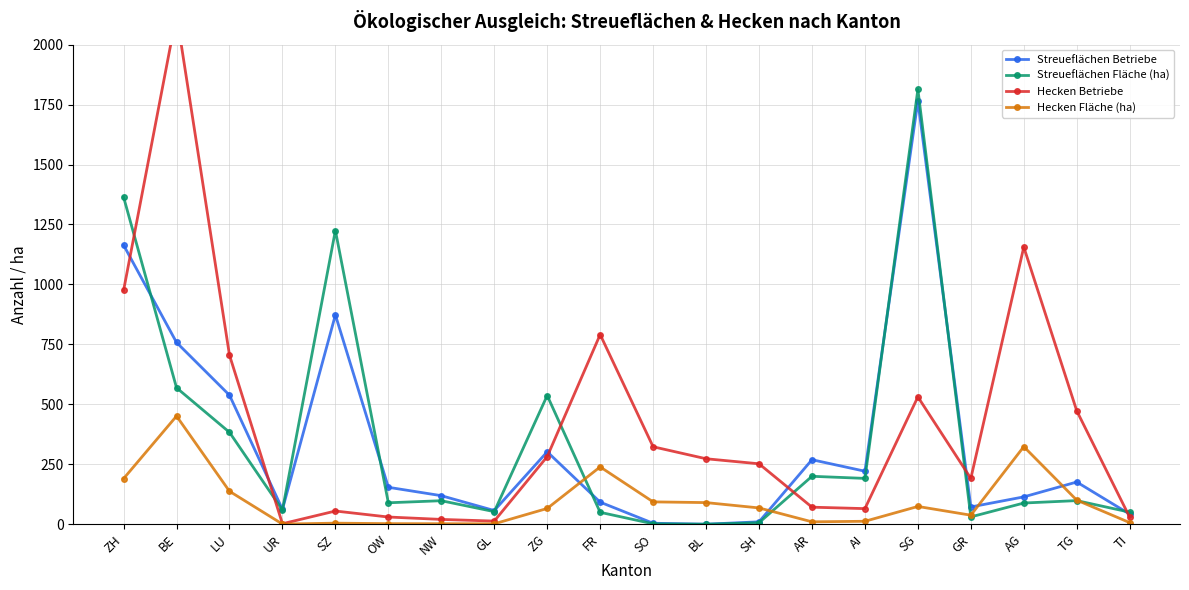

The Hecken Betriebe series shows 13.0 at GL. True or false?

True